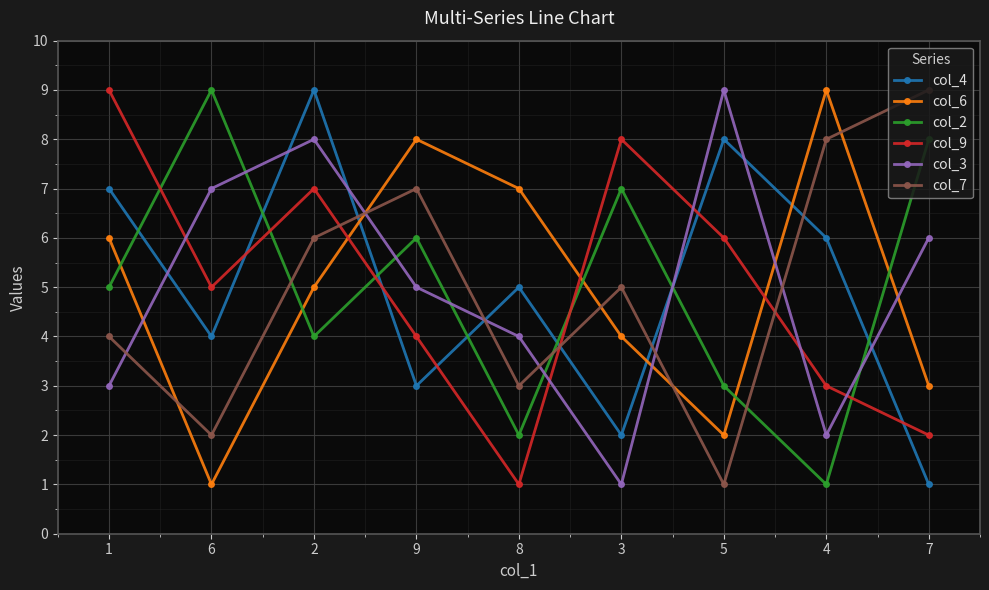

What position from the right is 5?

3